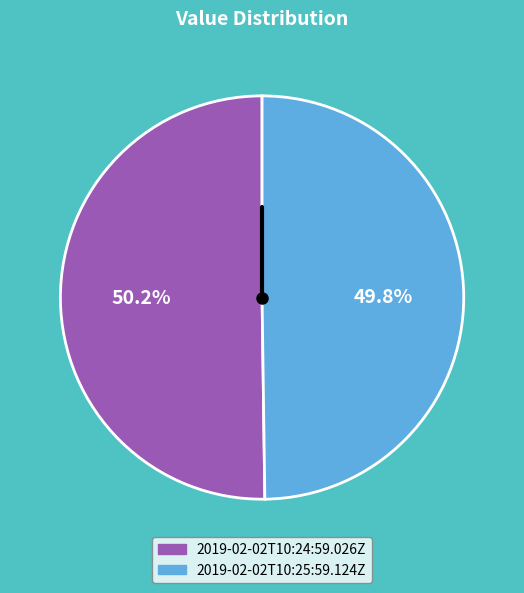

Is there any slice that represents more than half of the pie?

Yes